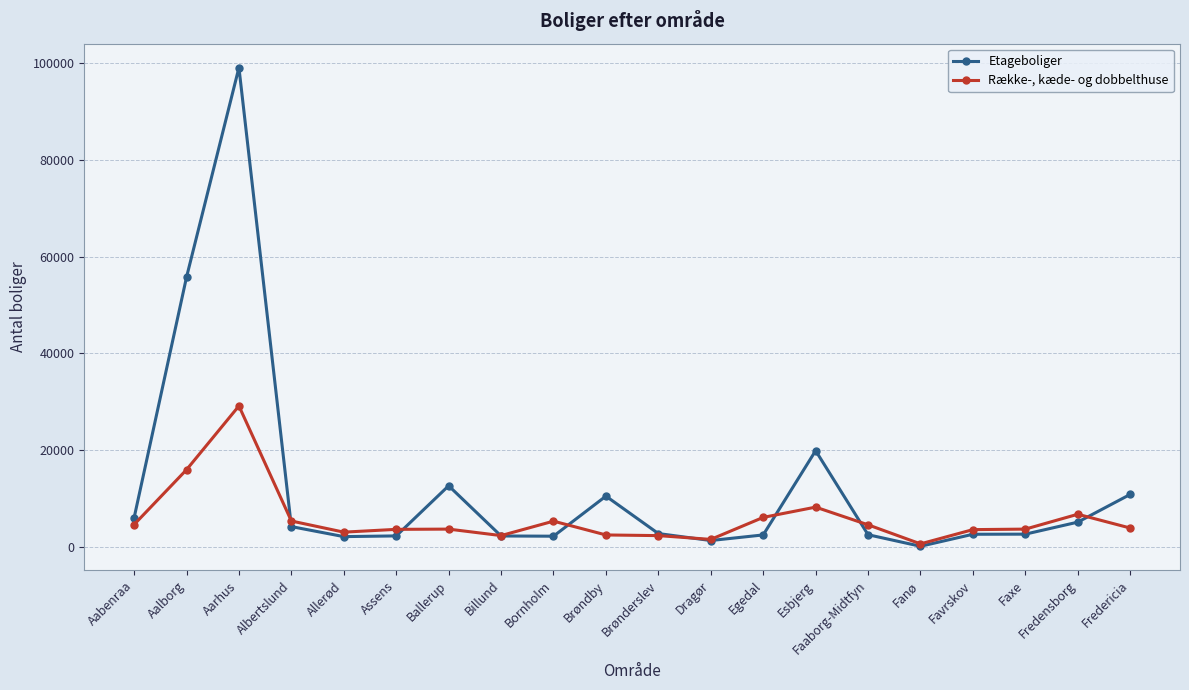

Which series has the largest range (max minus min)?

Etageboliger